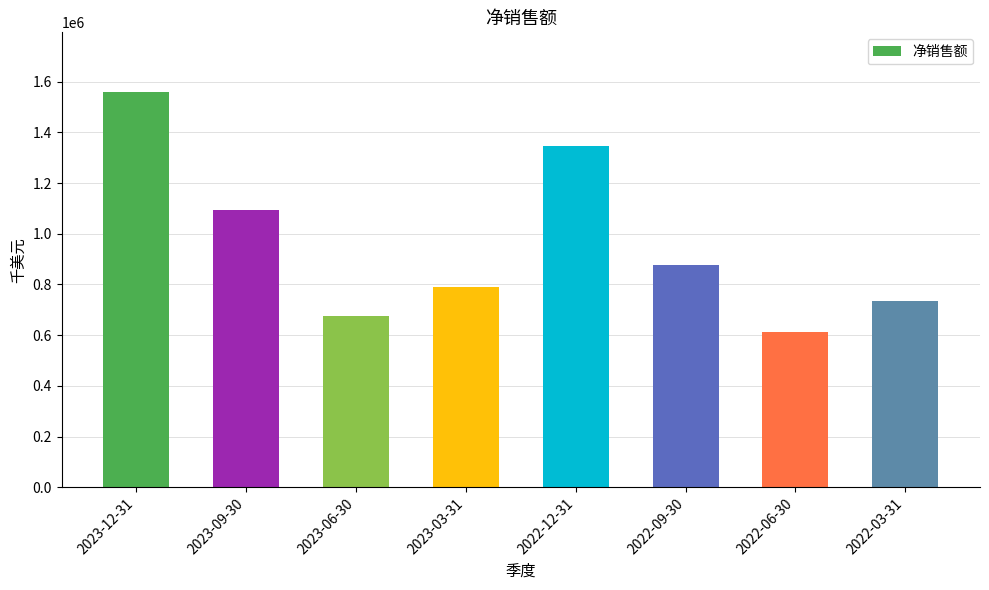

Does the chart contain any negative values?

No